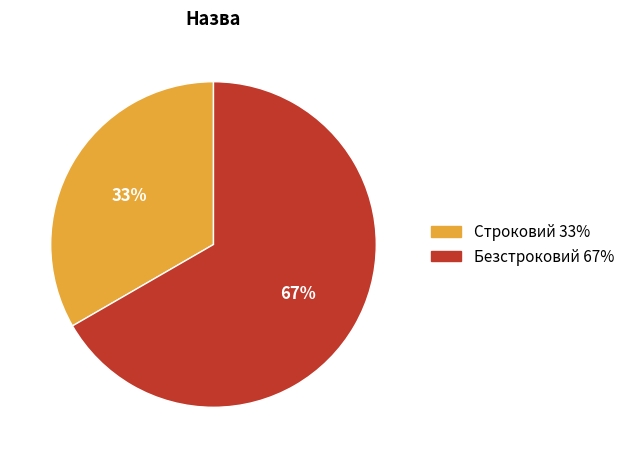

Is there a majority slice in this chart?

Yes